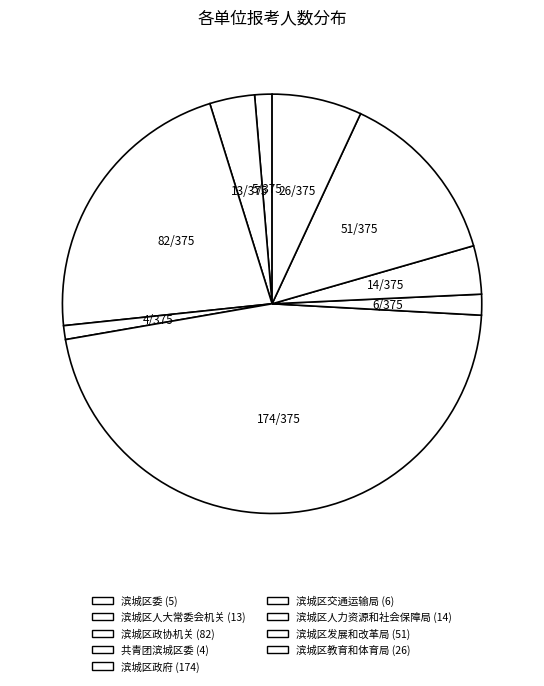

Which slice is the largest?

滨城区政府